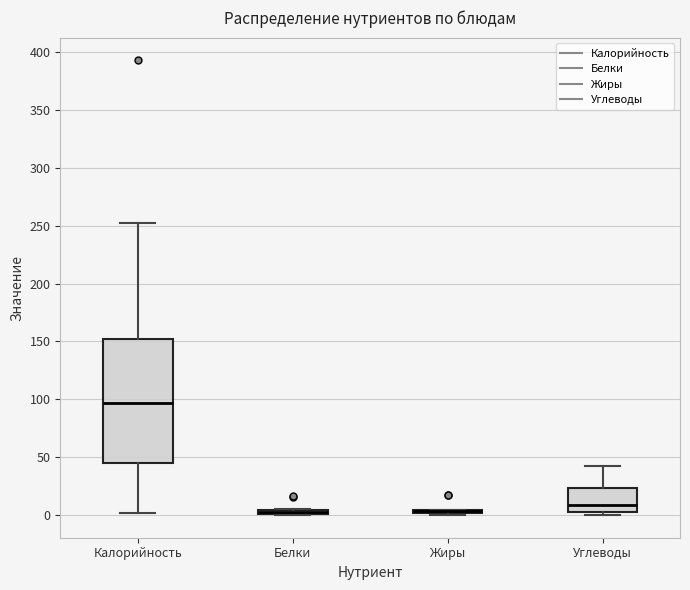

Which box is the tallest, from its lower edge to its upper edge?

Калорийность